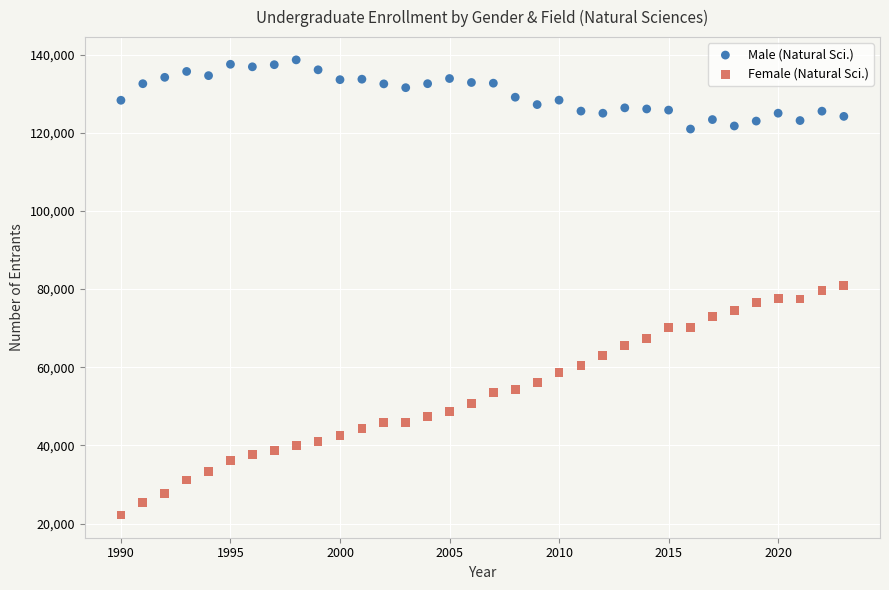

Which series has the widest spread of Y values?

Female (Natural Sci.)